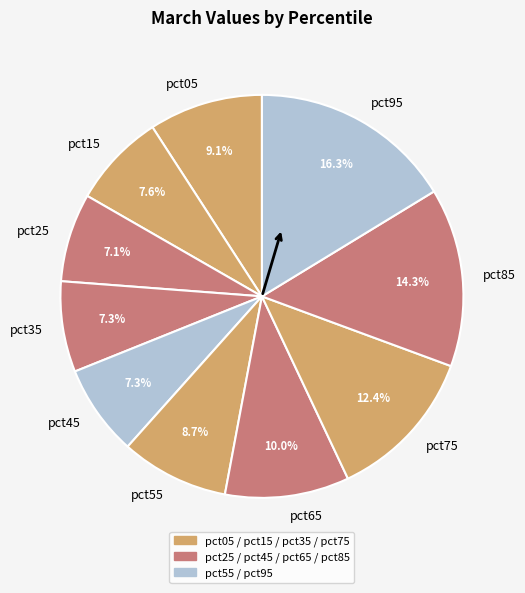

True or false: pct05 accounts for 20% of the total.

False